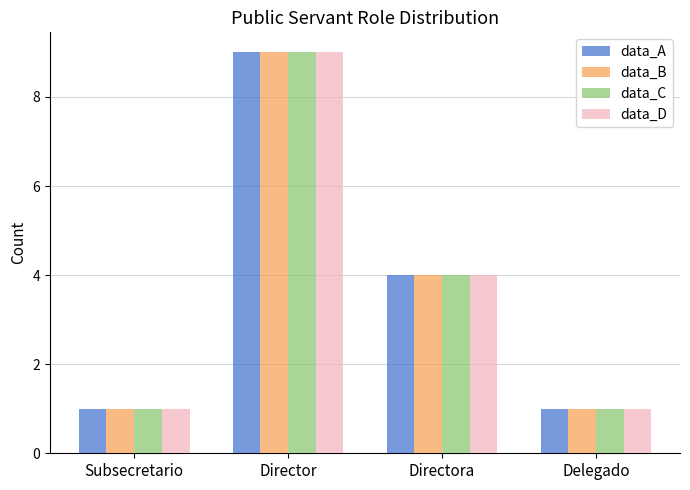

Which category has the highest value in the data_D series?

Director